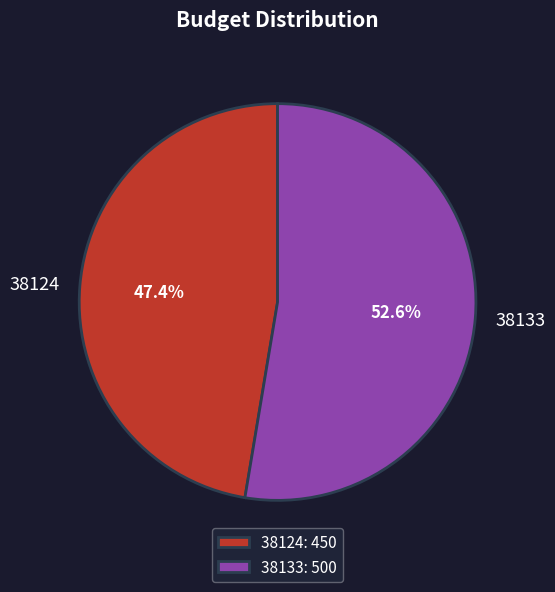

How many segments does this pie chart have?

2